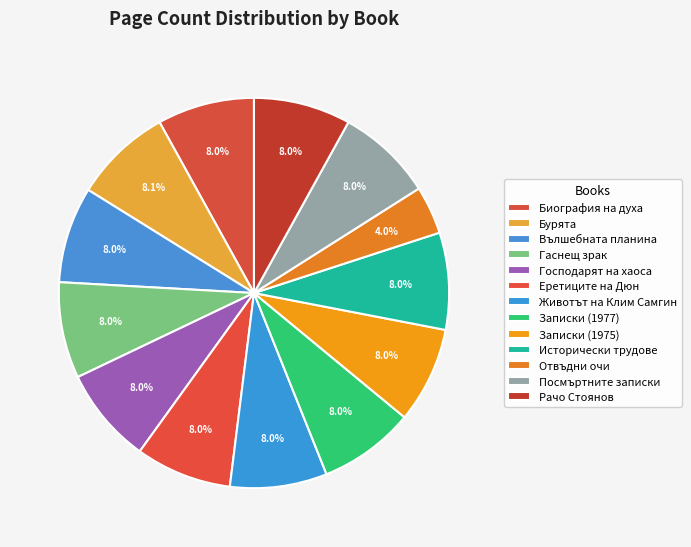

Which category has the smallest portion of the pie?

Отвъдни очи